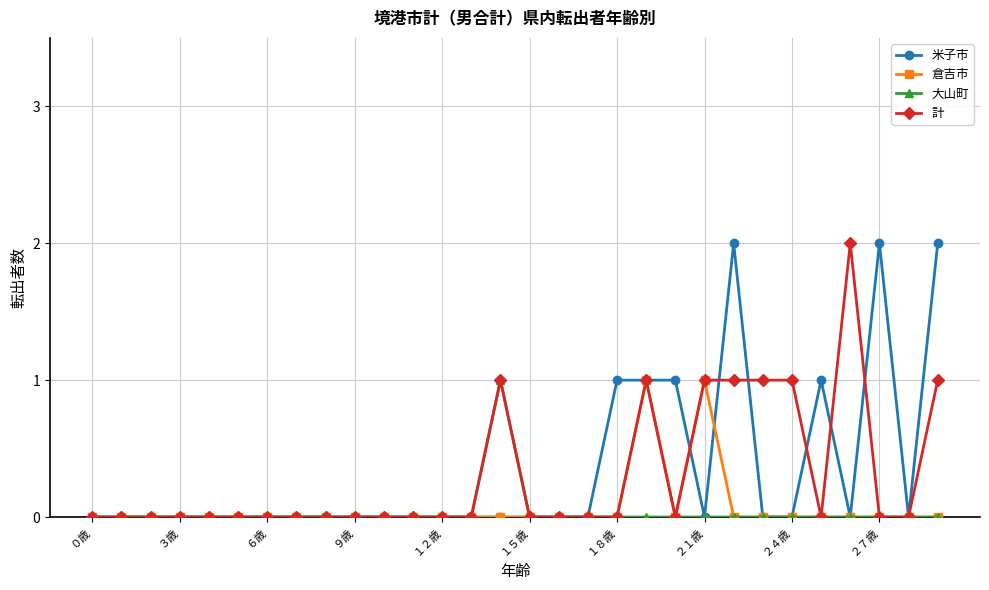

True or false: 計 and 大山町 intersect in this chart.

False